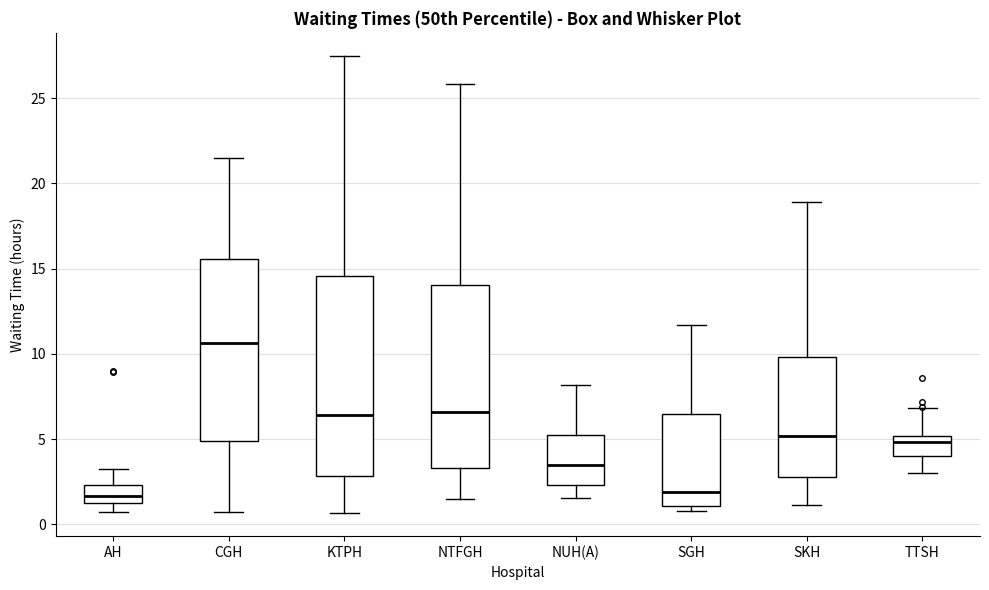

Reading left to right, transcribe this box plot: for each box, give where its median line is, the range the box spans, and where its two whiskers end, as read against the y-axis. The values are not printed on the chart, so give them approximately, as read against the axis.

AH: median 1.5 (inside the box), box 1.5 to 2.5, whiskers 0.5 to 3.5
CGH: median 10.5, box 5.0 to 15.5, whiskers 0.5 to 21.5
KTPH: median 6.5, box 3.0 to 14.5, whiskers 0.5 to 27.5
NTFGH: median 6.5, box 3.5 to 14.0, whiskers 1.5 to 26.0
NUH(A): median 3.5, box 2.5 to 5.0, whiskers 1.5 to 8.0
SGH: median 2.0, box 1.0 to 6.5, whiskers 1.0 (just below the box's lower edge) to 11.5
SKH: median 5.0, box 3.0 to 10.0, whiskers 1.0 to 19.0
TTSH: median 5.0 (just below the box's upper edge), box 4.0 to 5.0, whiskers 3.0 to 7.0